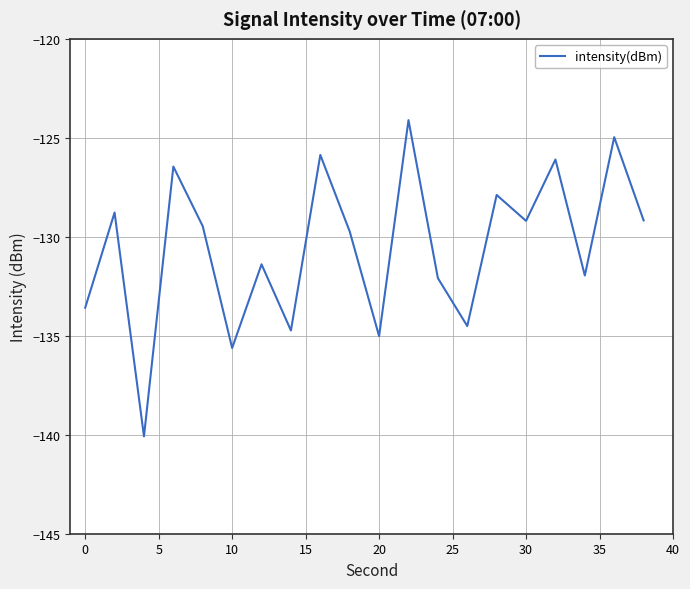

What is the difference between the maximum and minimum values?

16.0